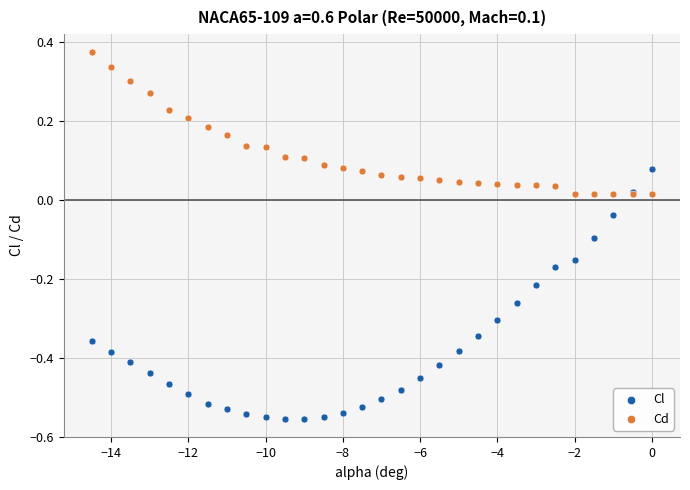

Which series contains the highest Y value?

Cd